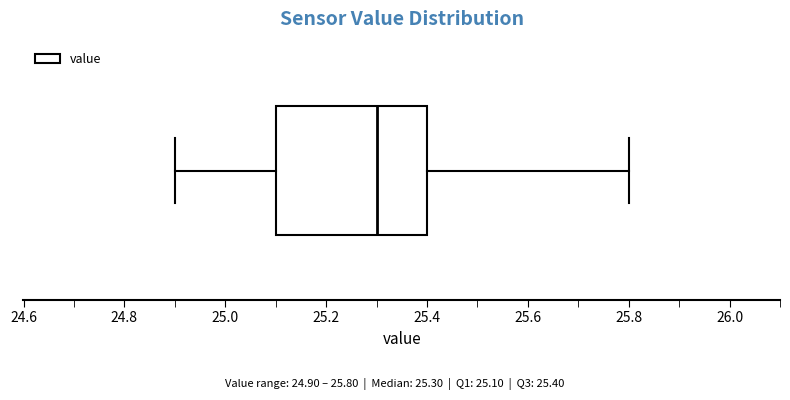

Where is the right edge of the box on the x-axis? The values are not printed on the chart, so give them approximately, as read against the axis.

25.4